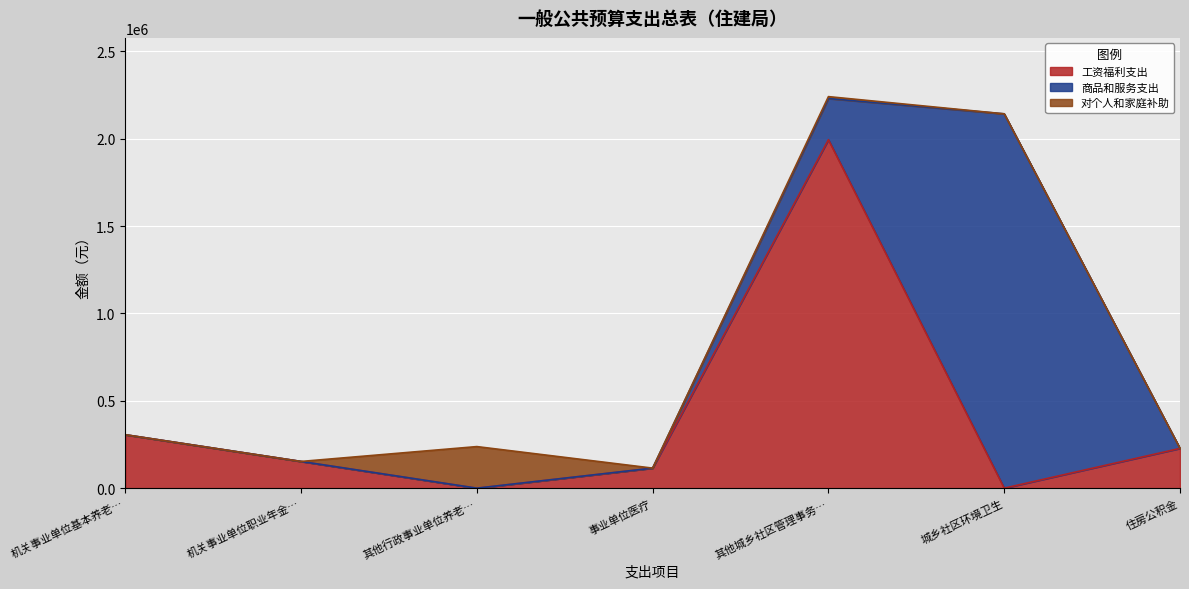

List the series in order of their peak value, lowest first.

对个人和家庭补助, 工资福利支出, 商品和服务支出